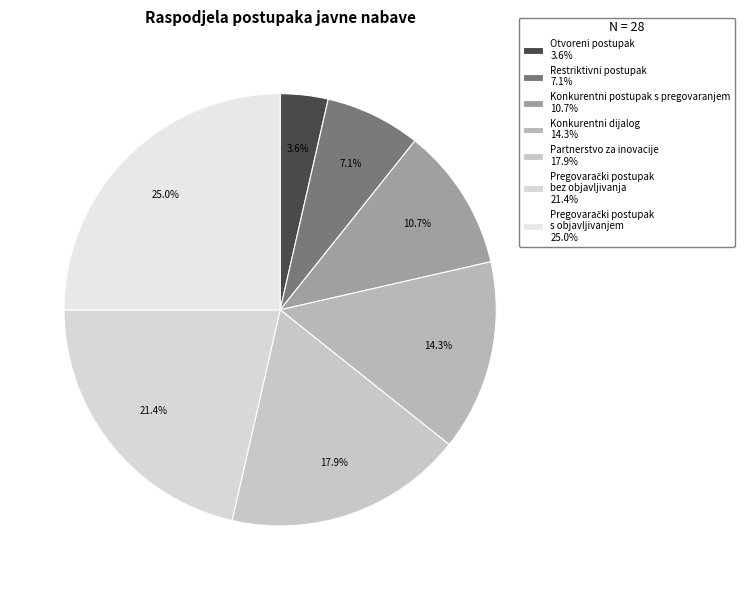

To the nearest percent, what is the combined percentage of Pregovarački postupak bez objavljivanja and Konkurentni dijalog?

36%